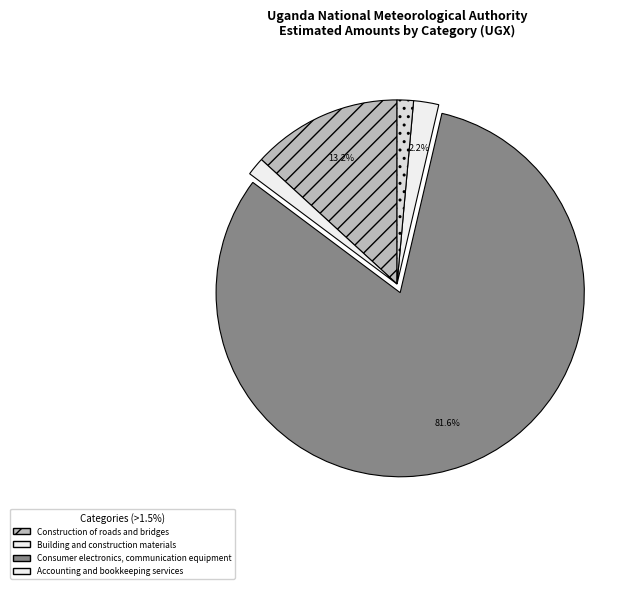

Which category accounts for the majority?

Consumer electronics, communication equipment